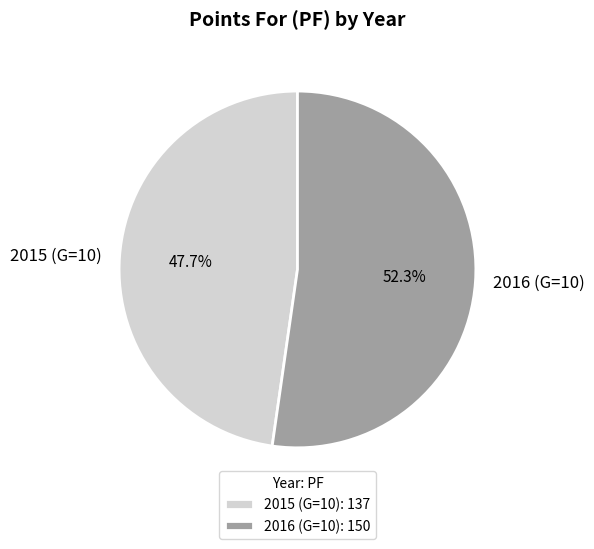

What percentage is the 2016 (G=10) slice, to the nearest percent?

52%